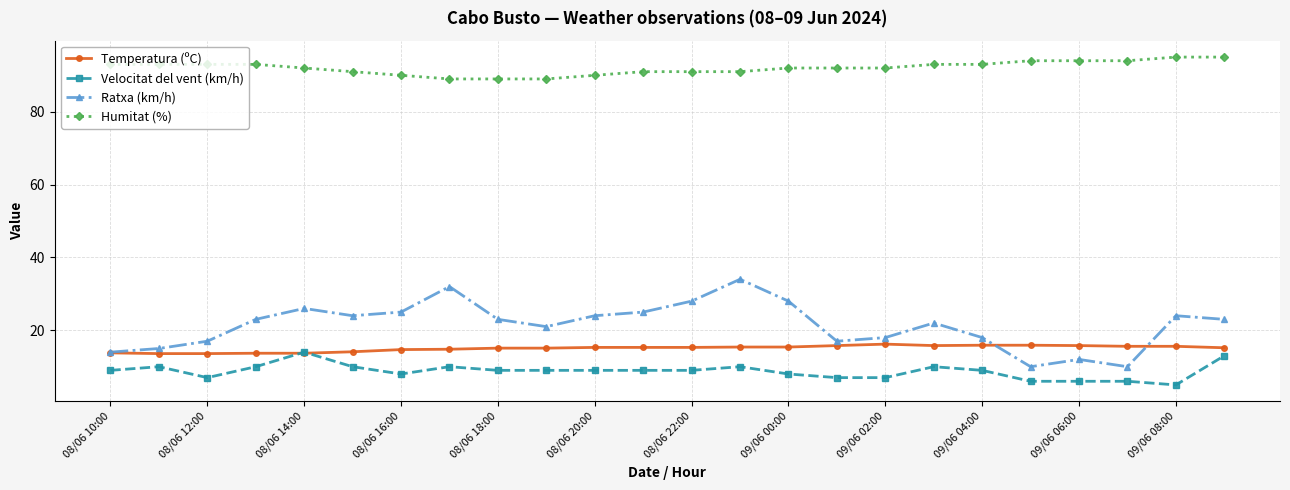

Count the number of data series in this chart.

4